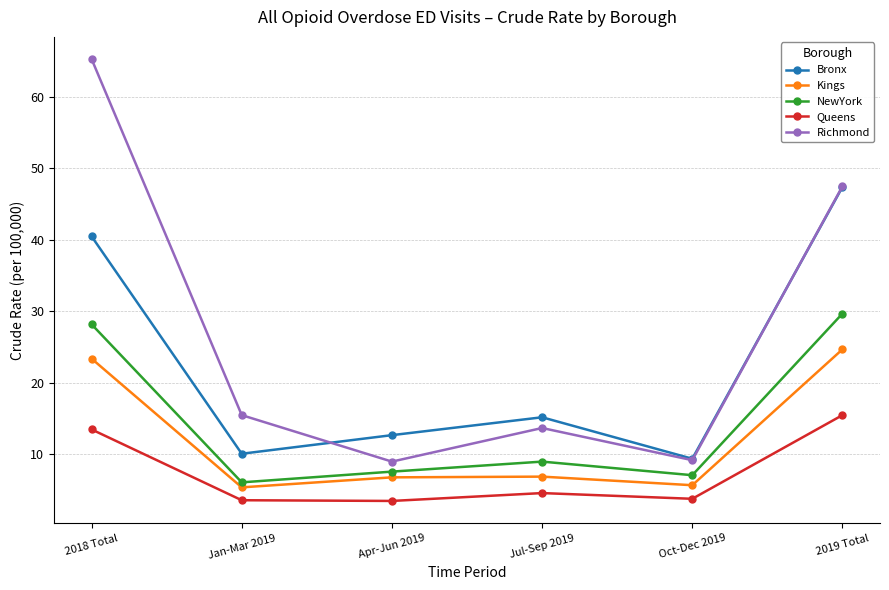

The value of Kings at Jan-Mar 2019 is 5.4. True or false?

True